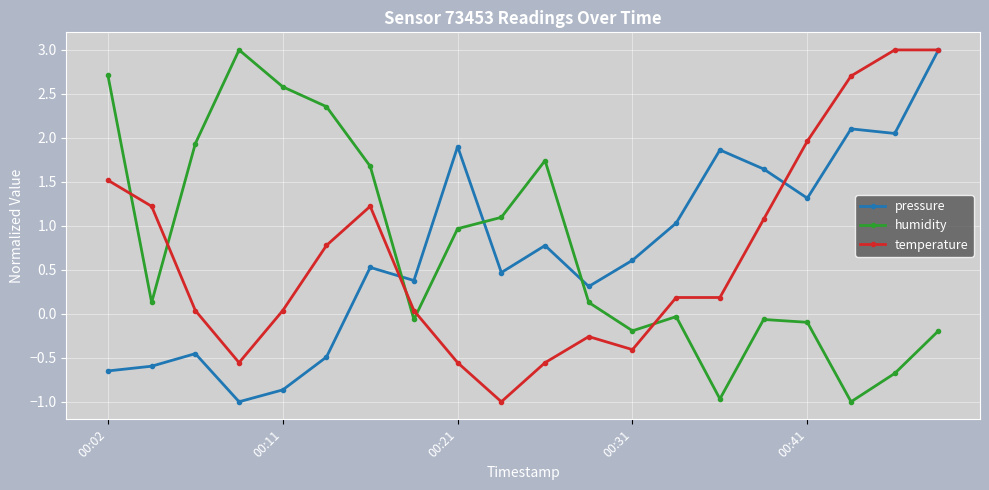

Which series ends up on top after the final intersection of pressure and humidity?

pressure